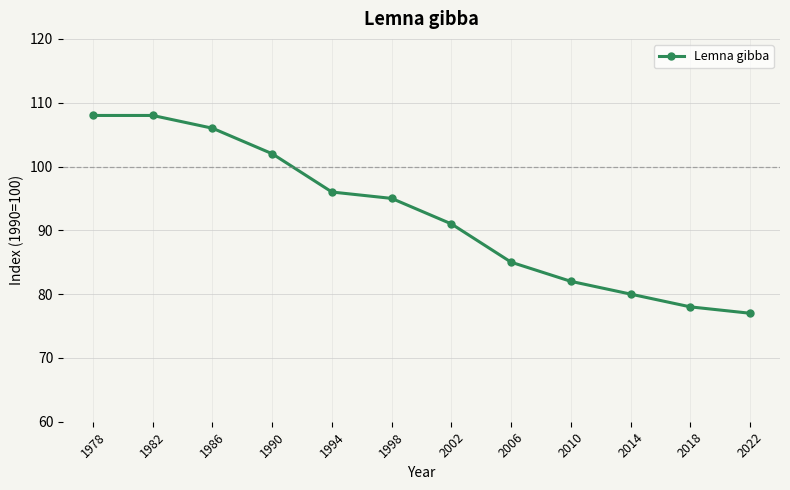

What is the minimum value shown in the chart?

77